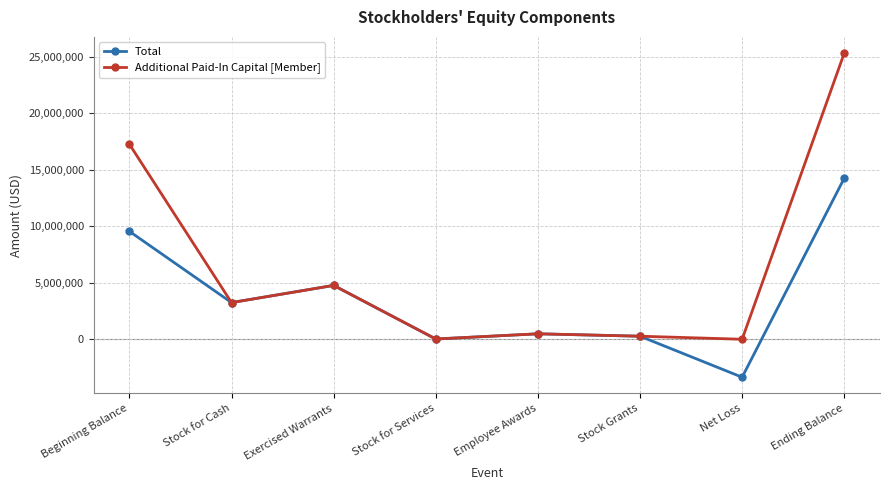

At which category does the chart reach its minimum across all series?

Net Loss